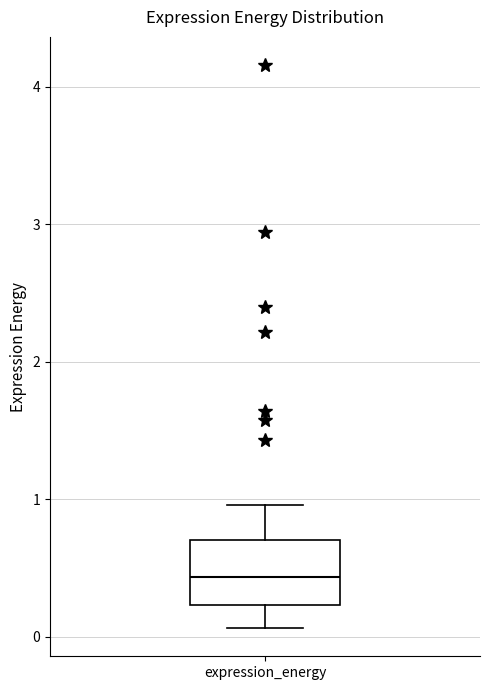

Transcribe this box plot: give where the median line is, the range the box spans, and where the two whiskers end, as read against the y-axis. The values are not printed on the chart, so give them approximately, as read against the axis.

median 0.4, box 0.2 to 0.7, whiskers 0.1 to 1.0